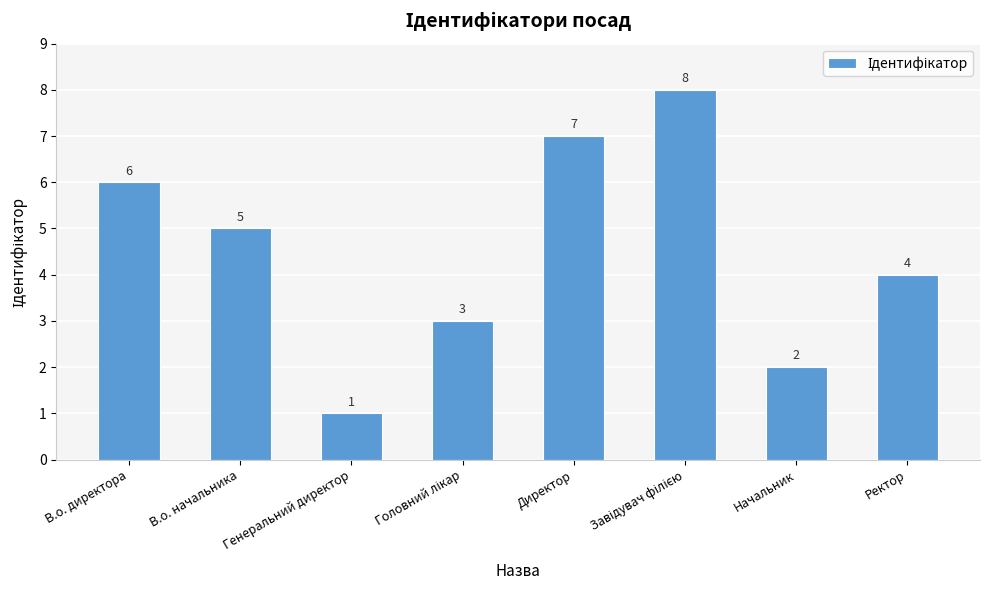

What is the approximate value at Генеральний директор?

1